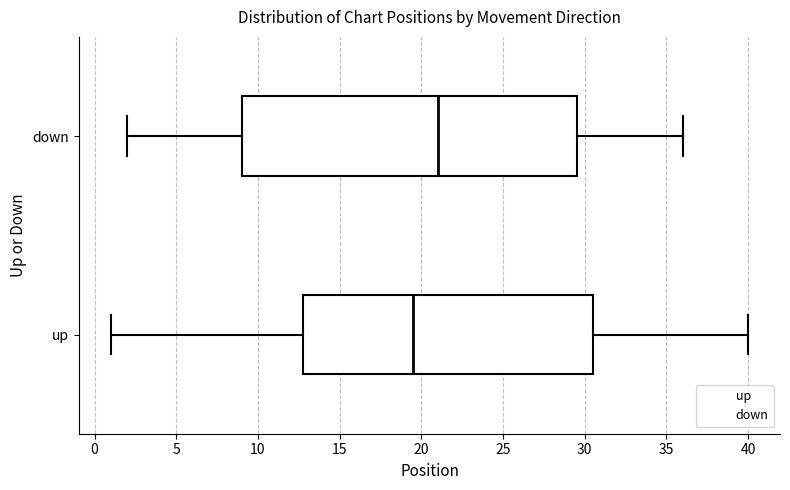

Reading bottom to top, transcribe this box plot: for each box, give where its median line is, the range the box spans, and where its two whiskers end, as read against the x-axis. The values are not printed on the chart, so give them approximately, as read against the axis.

up: median 19.5, box 13.0 to 30.5, whiskers 1.0 to 40.0
down: median 21.0, box 9.0 to 29.5, whiskers 2.0 to 36.0